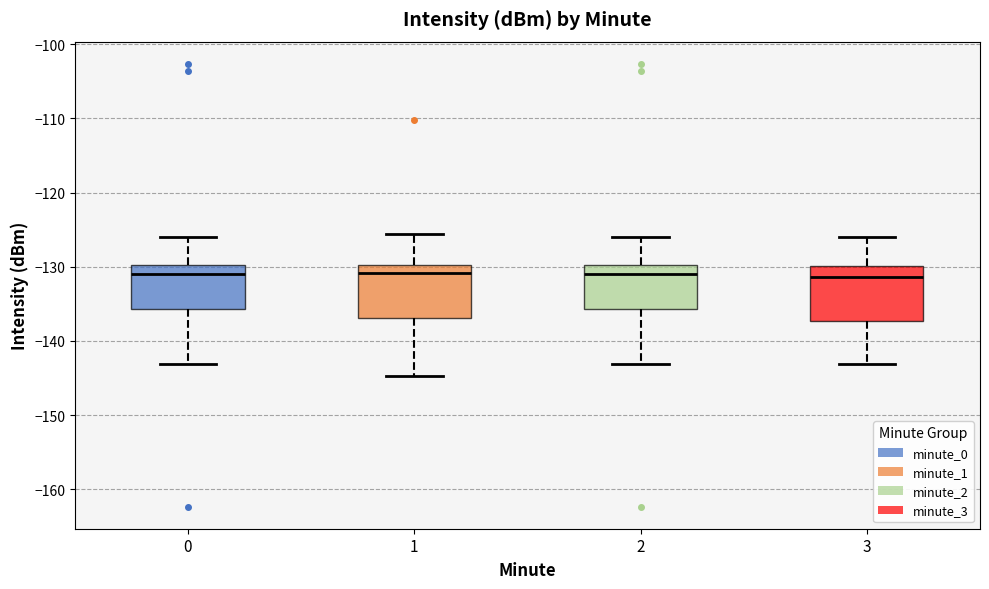

Reading left to right, read every box against the y-axis: the position of its median line, the range the box covers, and the ends of its whiskers. The values are not printed on the chart, so give them approximately, as read against the axis.

0: median -131, box -136 to -130, whiskers -143 to -126
1: median -131, box -137 to -130, whiskers -145 to -126
2: median -131, box -136 to -130, whiskers -143 to -126
3: median -131, box -137 to -130, whiskers -143 to -126